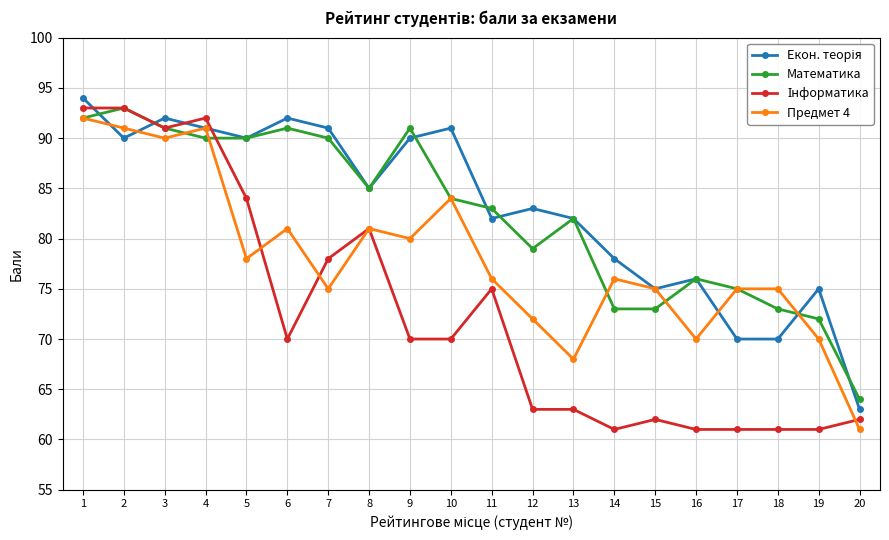

What is the difference between the highest and lowest values at 14?

17